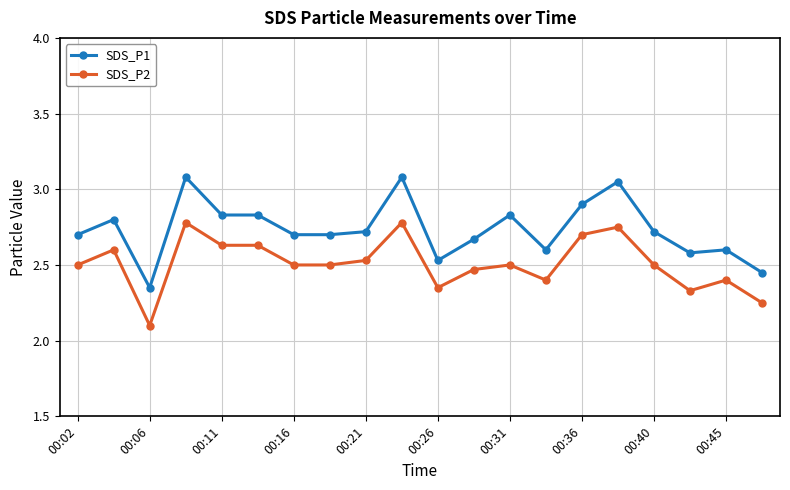

True or false: SDS_P1 has more than 2 points higher than both neighbors.

True